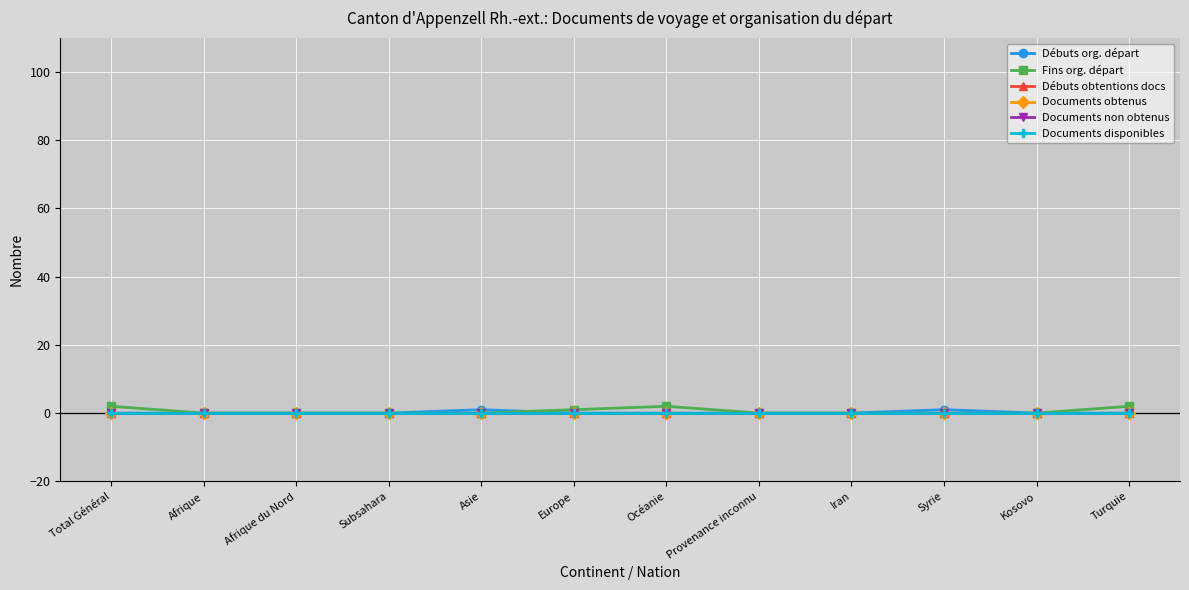

Where is Documents non obtenus nearest to the value 0?

Total Général